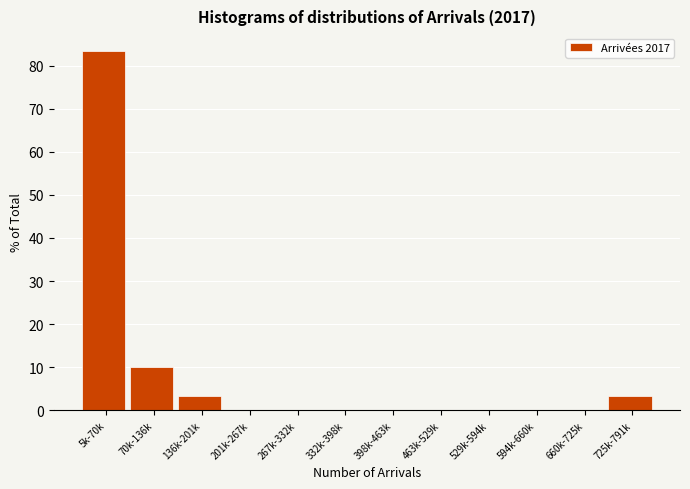

Reading left to right, list all the values displayed in this chart.

5k-70k=83.3	70k-136k=10.0	136k-201k=3.3	201k-267k=0.0	267k-332k=0.0	332k-398k=0.0	398k-463k=0.0	463k-529k=0.0	529k-594k=0.0	594k-660k=0.0	660k-725k=0.0	725k-791k=3.3